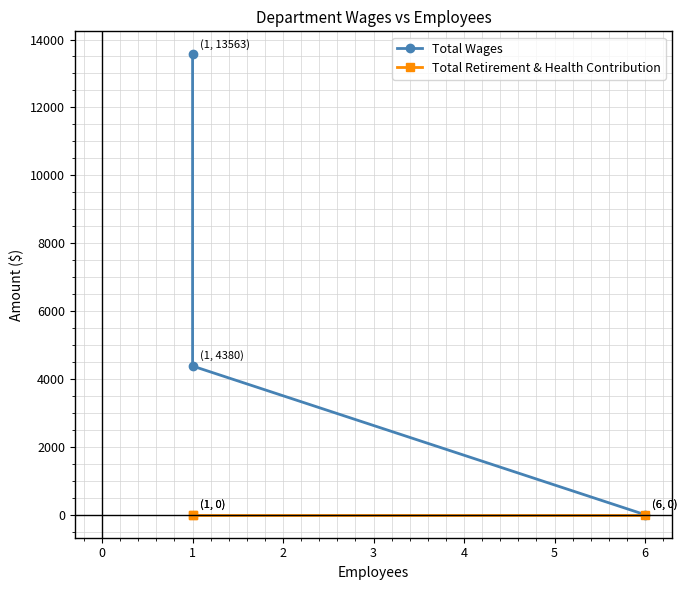

Reading right to left, list all the values displayed in this chart.

Total Wages: 0	4380	13563
Total Retirement & Health Contribution: 0	0	0